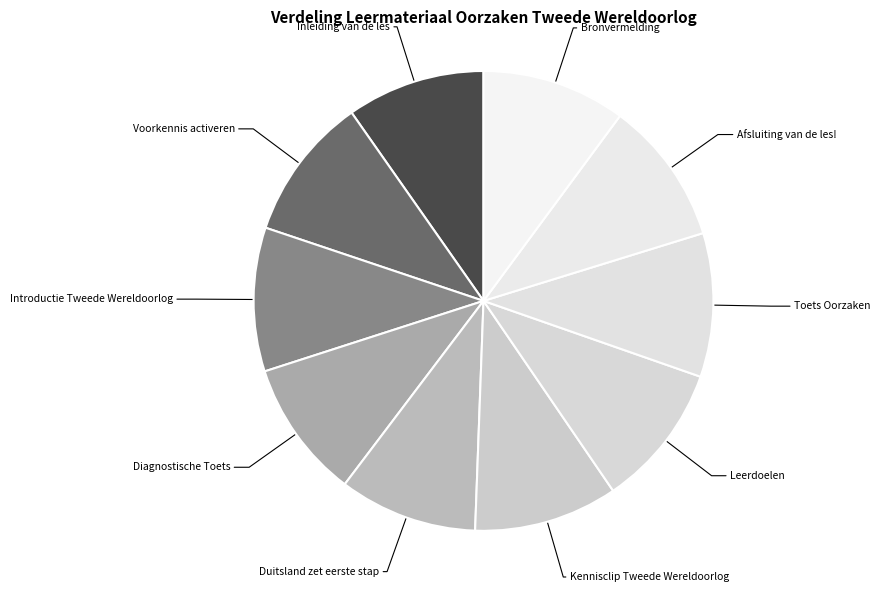

Is there a majority slice in this chart?

No